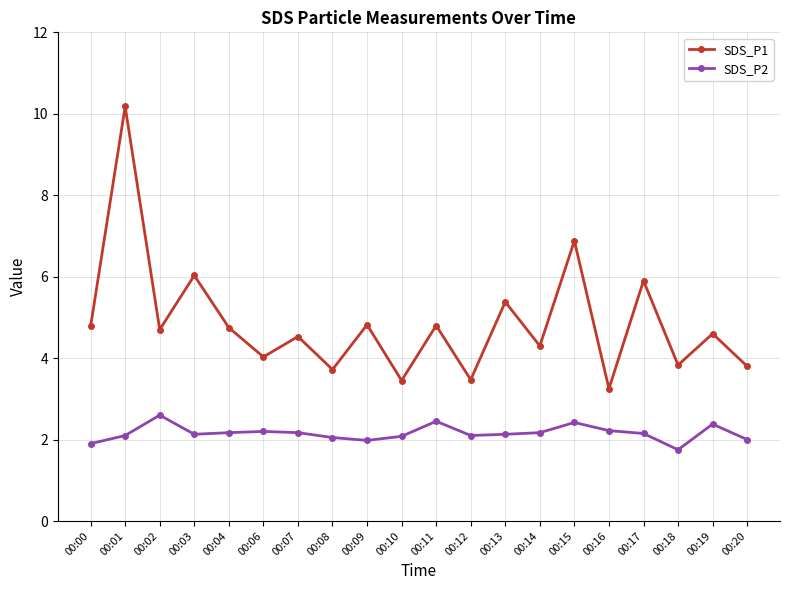

Which series has the largest total across all categories?

SDS_P1